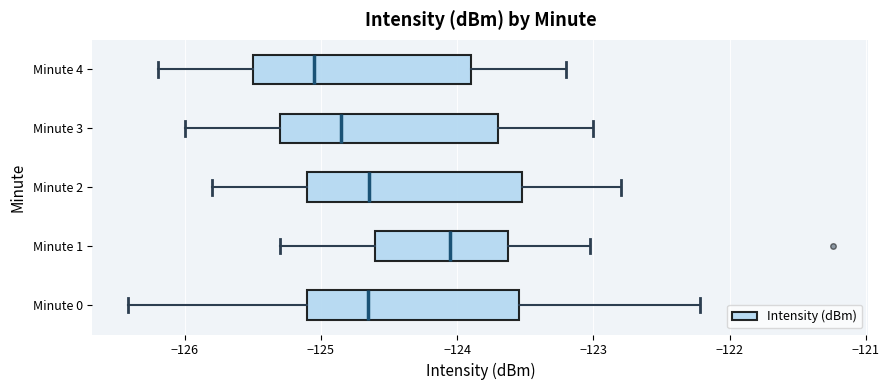

Reading bottom to top, transcribe this box plot: for each box, give where its median line is, the range the box spans, and where its two whiskers end, as read against the x-axis. The values are not printed on the chart, so give them approximately, as read against the axis.

Minute 0: median -124.7, box -125.1 to -123.5, whiskers -126.4 to -122.2
Minute 1: median -124.0, box -124.6 to -123.6, whiskers -125.3 to -123.0
Minute 2: median -124.6, box -125.1 to -123.5, whiskers -125.8 to -122.8
Minute 3: median -124.8, box -125.3 to -123.7, whiskers -126.0 to -123.0
Minute 4: median -125.0, box -125.5 to -123.9, whiskers -126.2 to -123.2